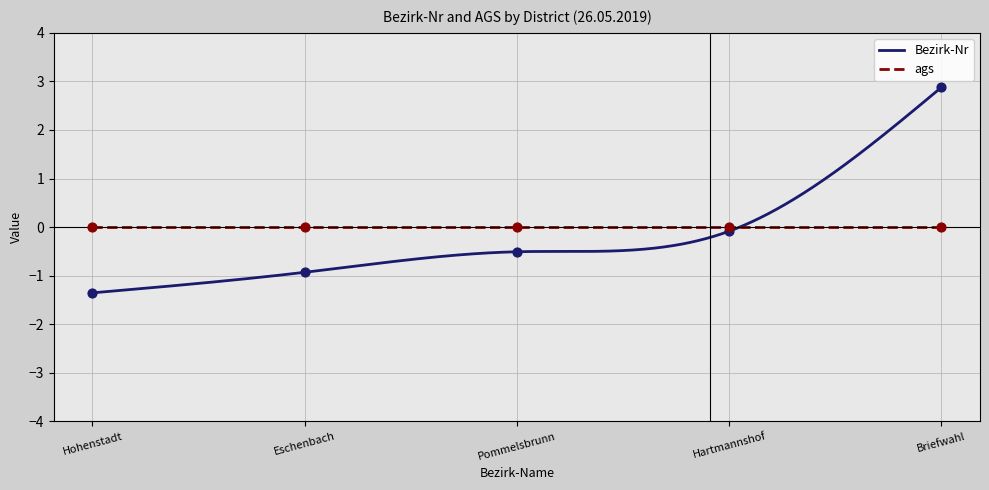

Which has a higher value, Hartmannshof or Pommelsbrunn?

Hartmannshof